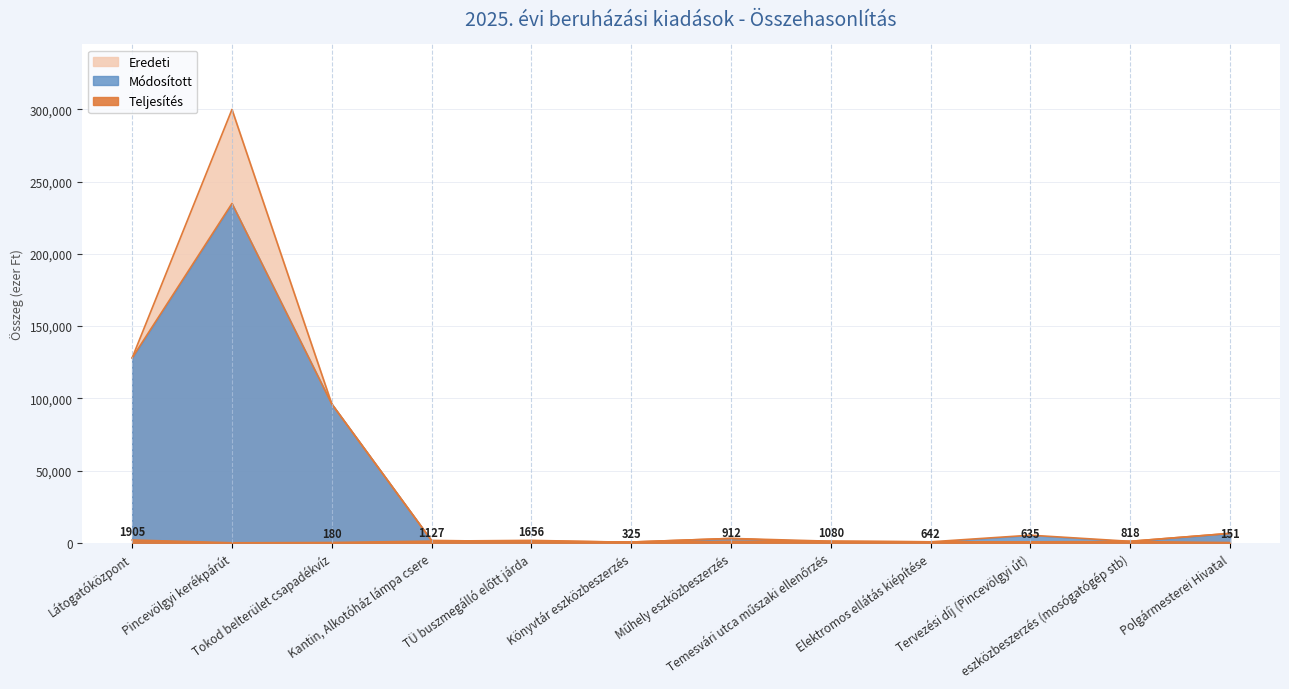

Where is the first local maximum for Eredeti?

Pincevölgyi kerékpárút